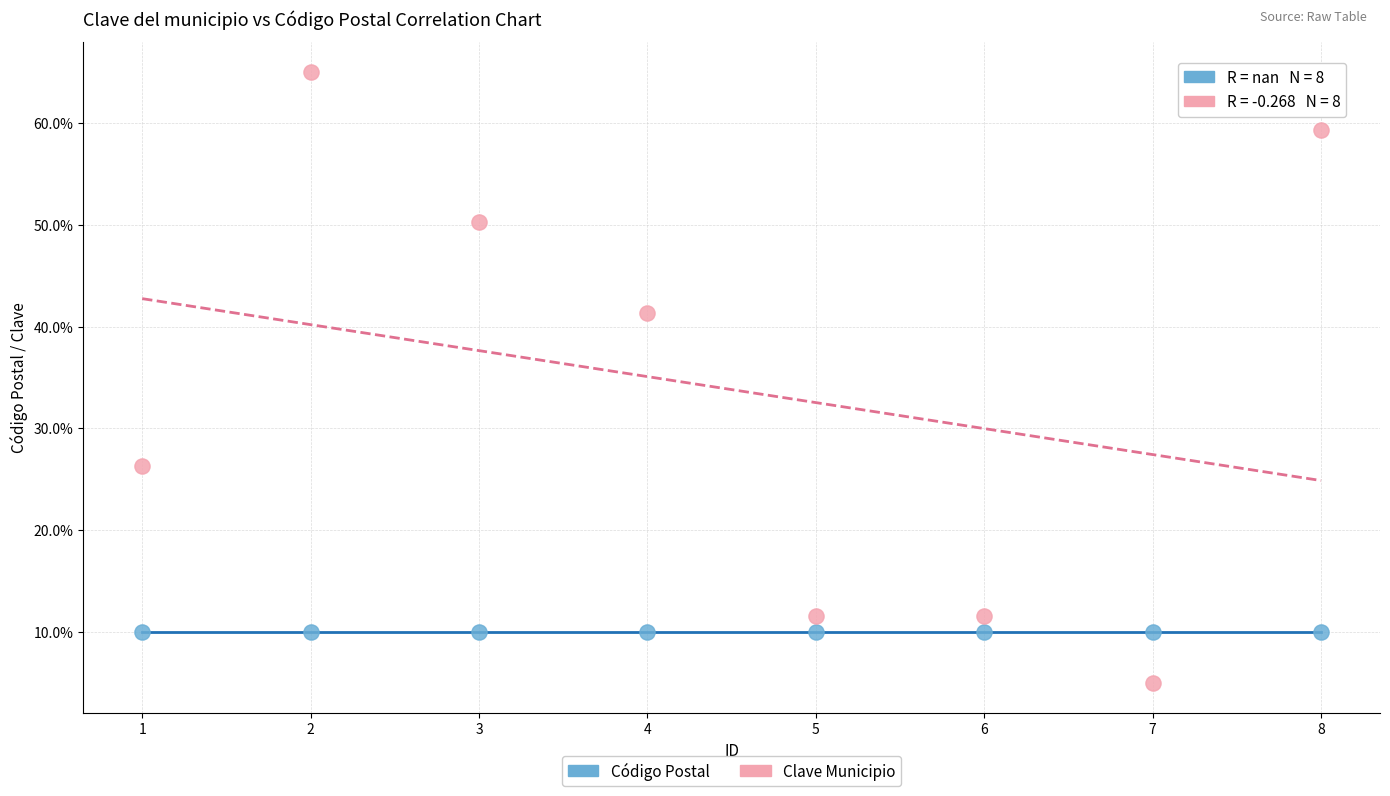

How many data points are displayed?

16